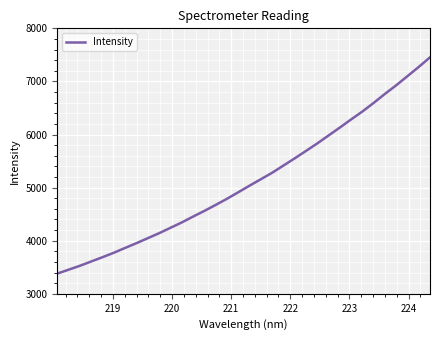

What is the maximum value shown in the chart?

7453.8